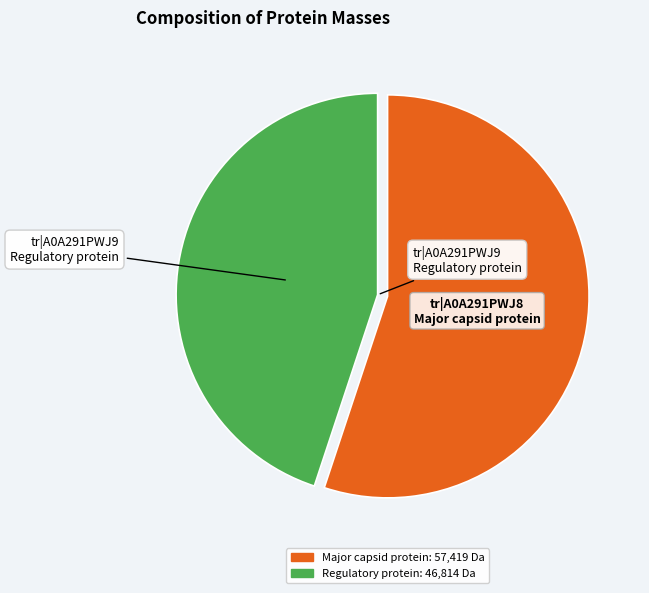

How many slices are in this pie chart?

2